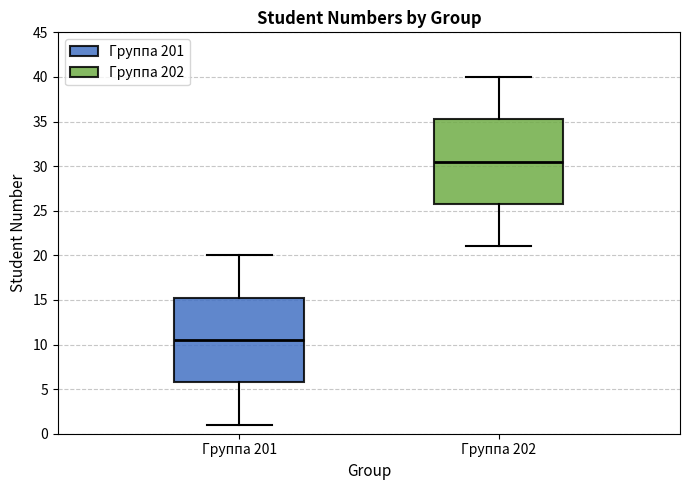

Which box has the highest median line?

Группа 202